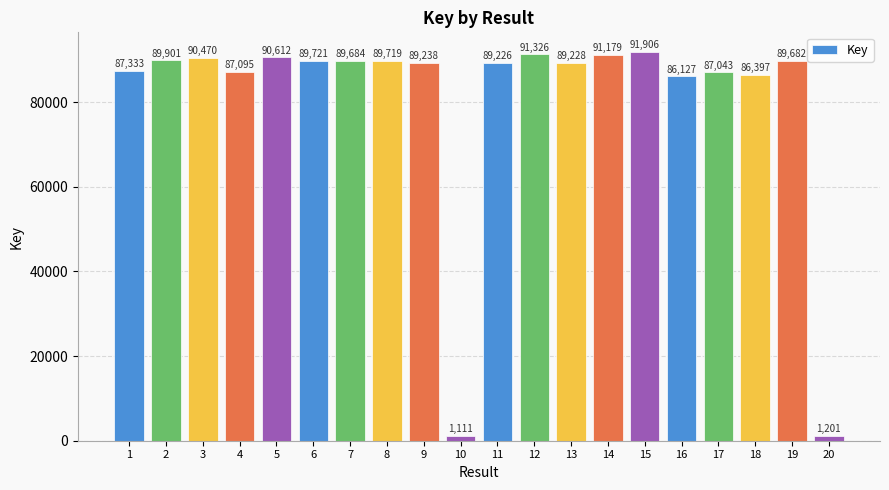

What is the ratio of the value at 6 to the value at 10?

80.8